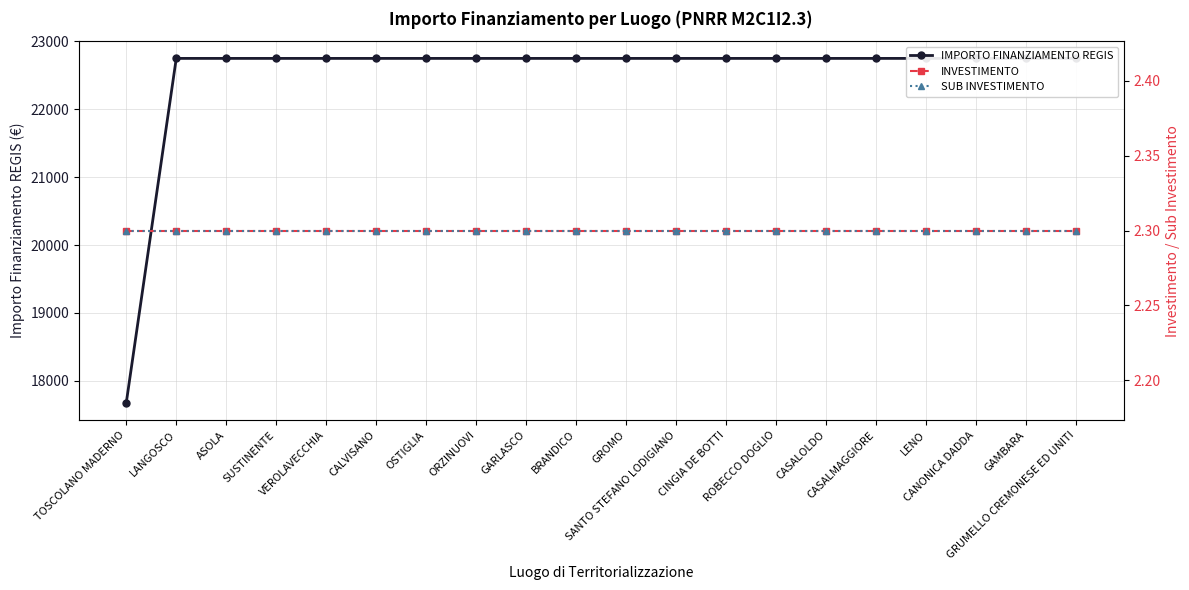

How many lines are shown in the chart?

3